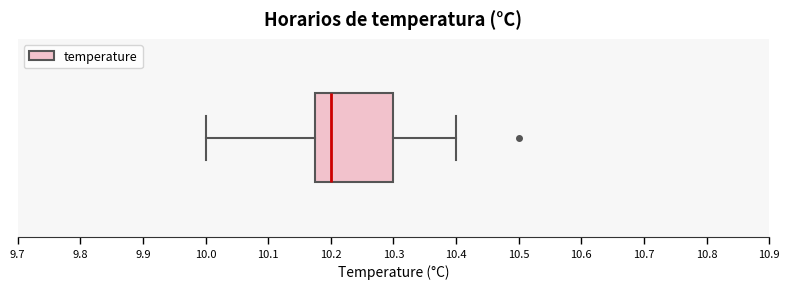

Where does the median line of the box sit on the x-axis? The values are not printed on the chart, so give them approximately, as read against the axis.

10.20